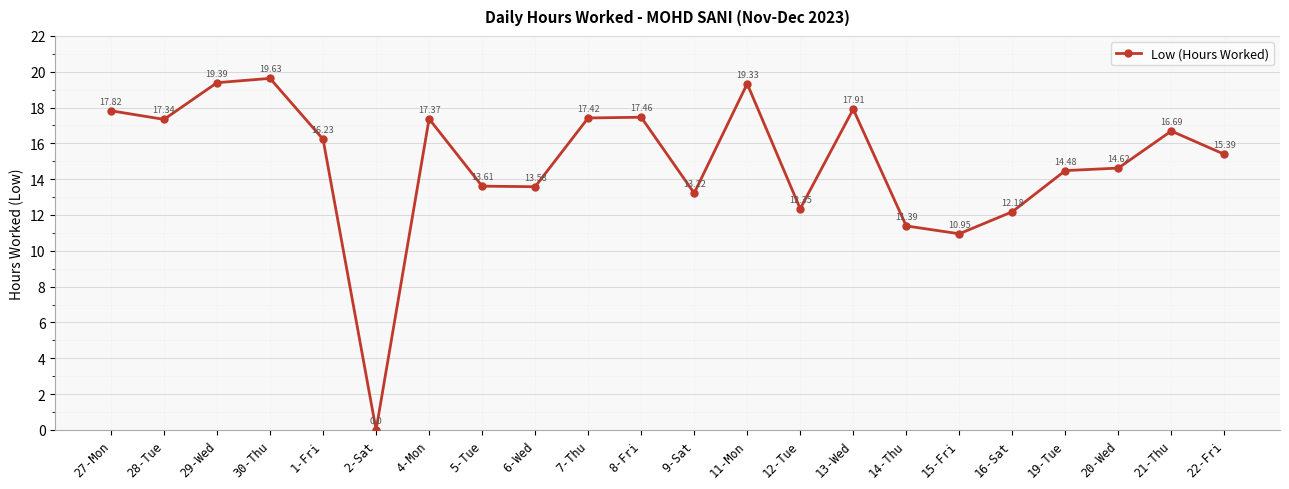

Approximately how many times larger is the value at 1-Fri compared to 29-Wed?

0.8